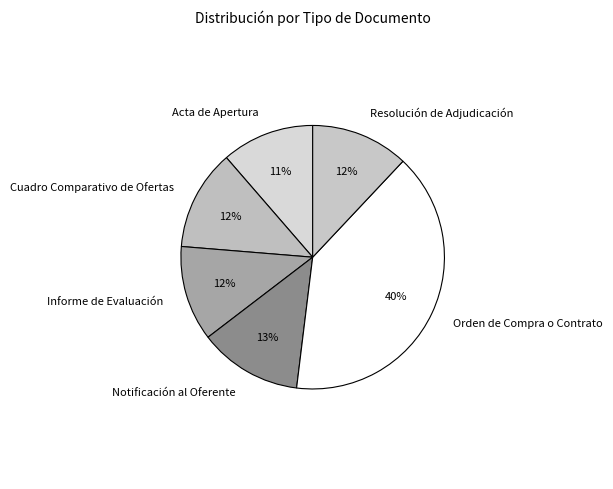

Which category has the biggest portion of the pie?

Orden de Compra o Contrato